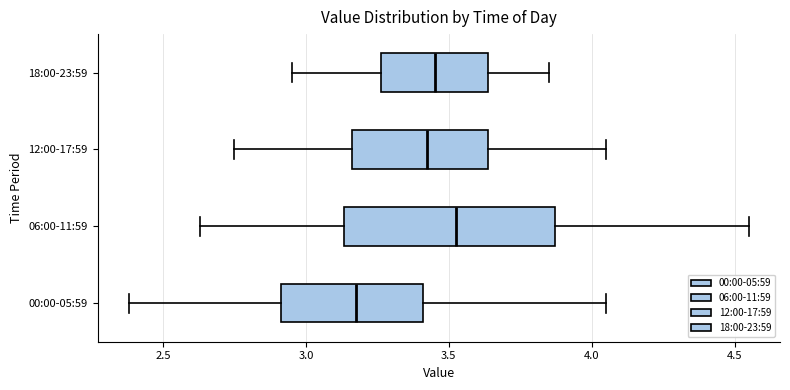

Reading bottom to top, transcribe this box plot: for each box, give where its median line is, the range the box spans, and where its two whiskers end, as read against the x-axis. The values are not printed on the chart, so give them approximately, as read against the axis.

00:00-05:59: median 3.20, box 2.90 to 3.40, whiskers 2.40 to 4.05
06:00-11:59: median 3.55, box 3.15 to 3.85, whiskers 2.65 to 4.55
12:00-17:59: median 3.45, box 3.15 to 3.65, whiskers 2.75 to 4.05
18:00-23:59: median 3.45, box 3.25 to 3.65, whiskers 2.95 to 3.85